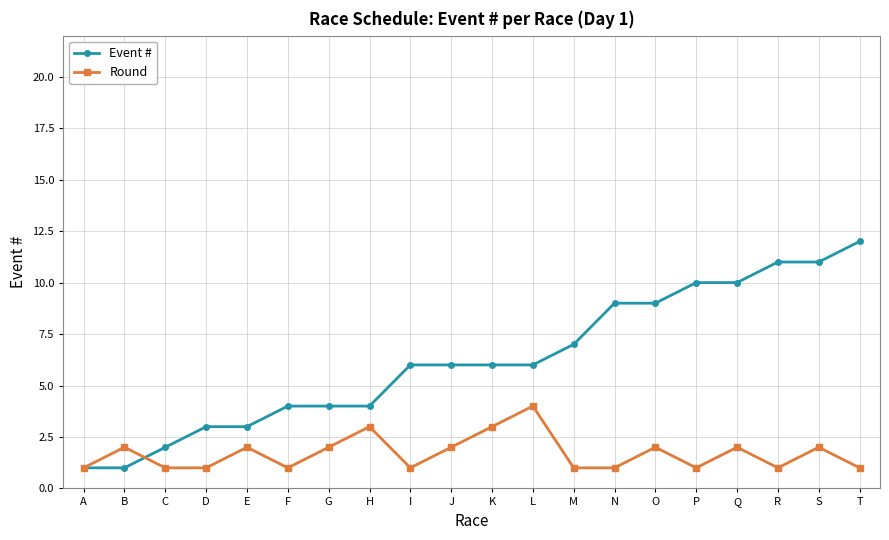

What is the spread (max minus min) of values at L?

2